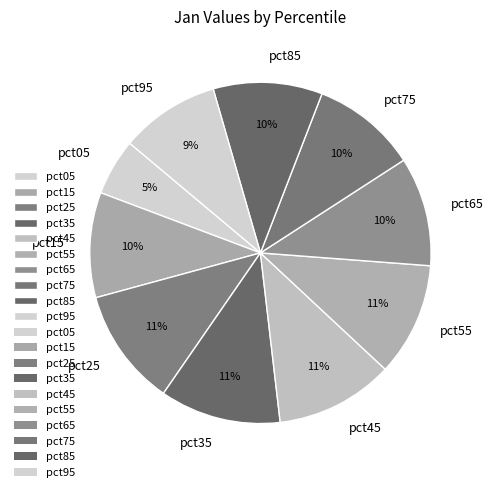

Count the number of slices in the pie.

10